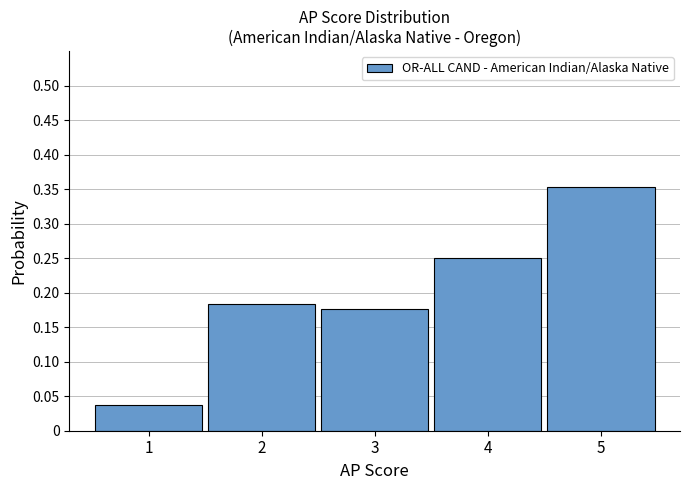

Is it true that the value at 4 is 0.4?

False